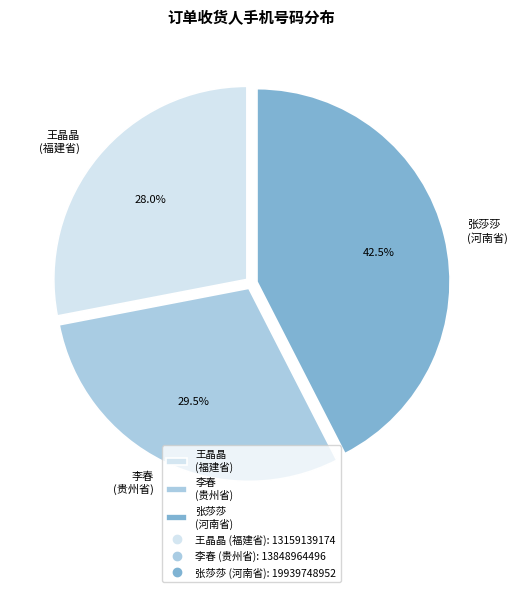

Is 李春 (贵州省) the majority of the pie?

No